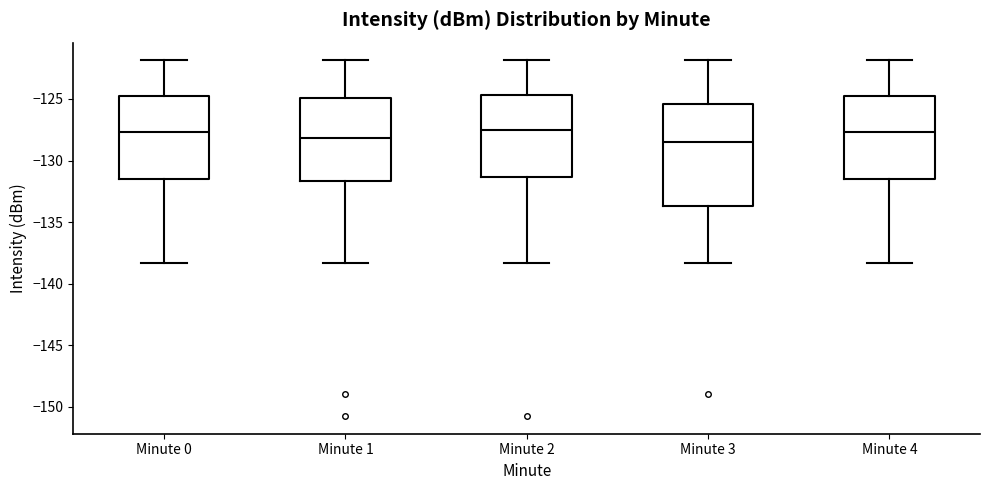

Reading left to right, read every box against the y-axis: the position of its median line, the range the box covers, and the ends of its whiskers. The values are not printed on the chart, so give them approximately, as read against the axis.

Minute 0: median -127.5, box -131.5 to -124.5, whiskers -138.5 to -122.0
Minute 1: median -128.0, box -131.5 to -125.0, whiskers -138.5 to -122.0
Minute 2: median -127.5, box -131.5 to -124.5, whiskers -138.5 to -122.0
Minute 3: median -128.5, box -133.5 to -125.5, whiskers -138.5 to -122.0
Minute 4: median -127.5, box -131.5 to -124.5, whiskers -138.5 to -122.0